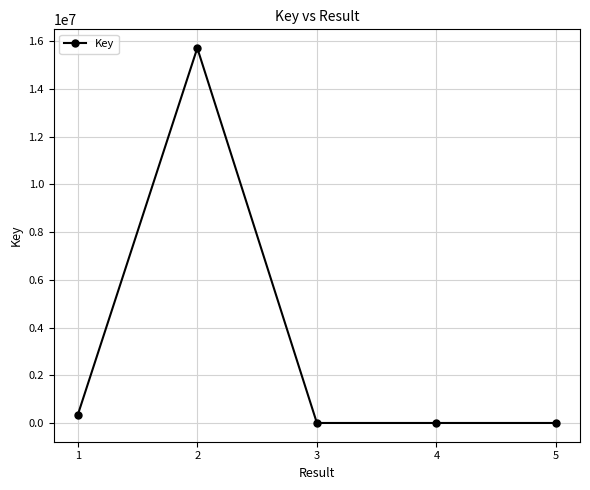

What is the difference between the values at 5 and 4?

77